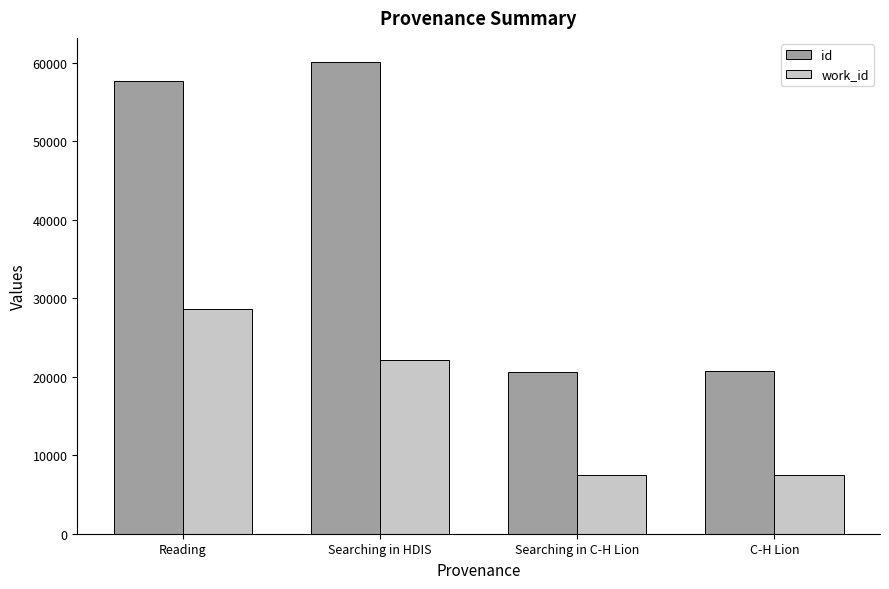

The value of work_id at Reading is 28596. True or false?

True